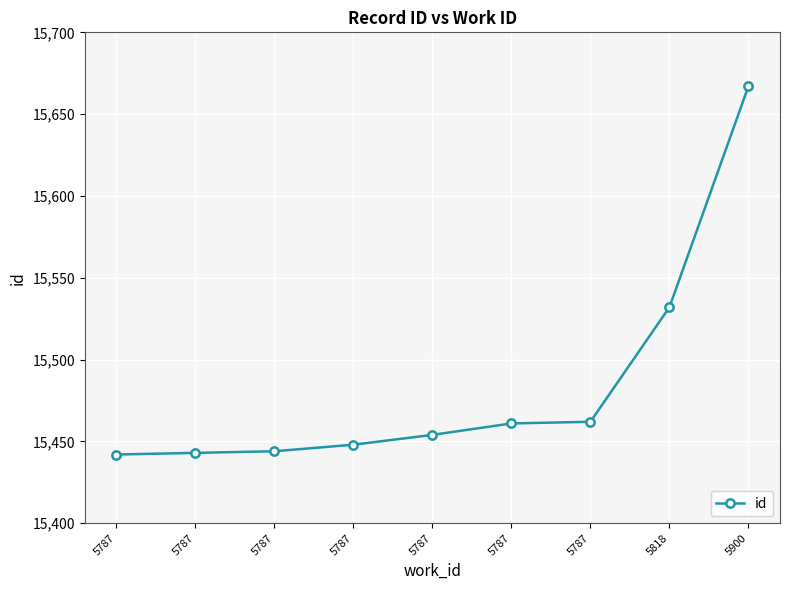

How many lines are shown in the chart?

1